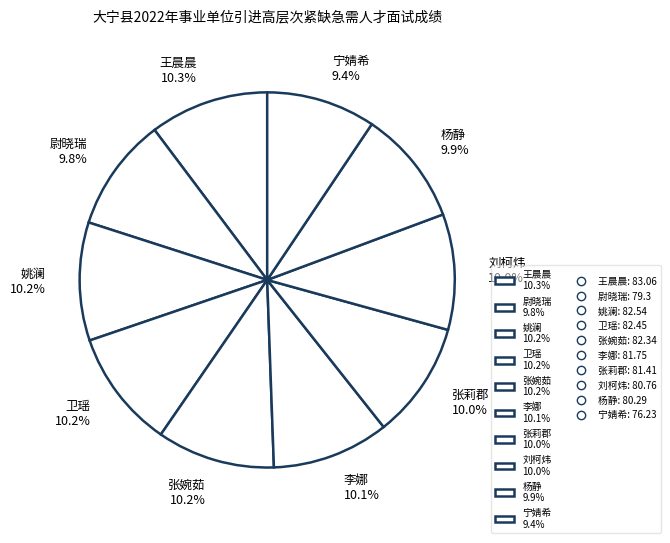

Combined, do 刘柯炜 10.0% and 卫瑶 10.2% account for over 50%?

No